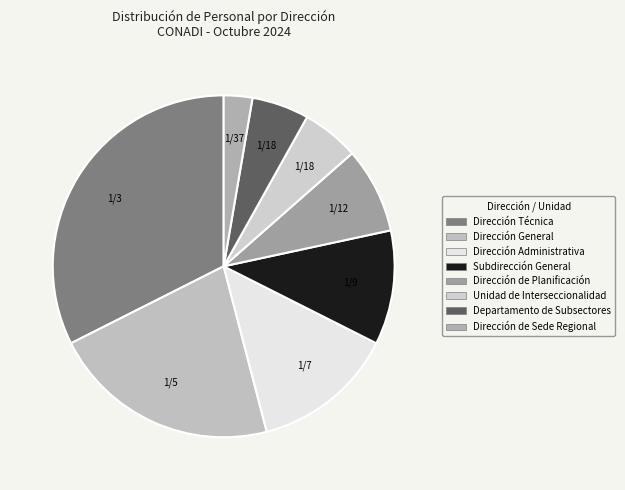

To the nearest percent, what is the average slice percentage?

12%